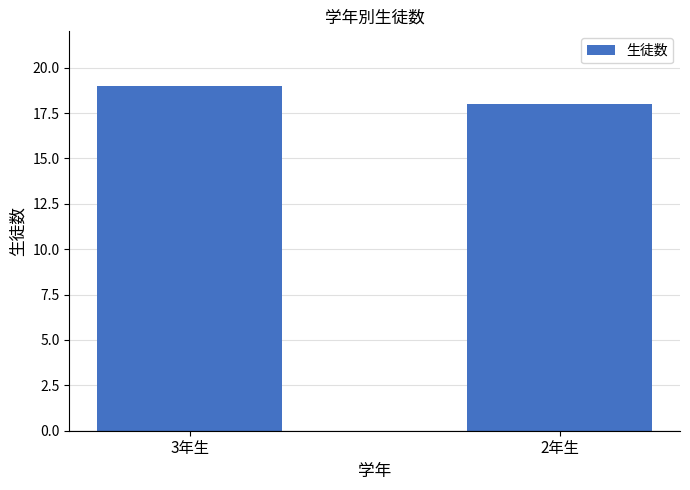

List the labels in order of value, largest first.

3年生, 2年生